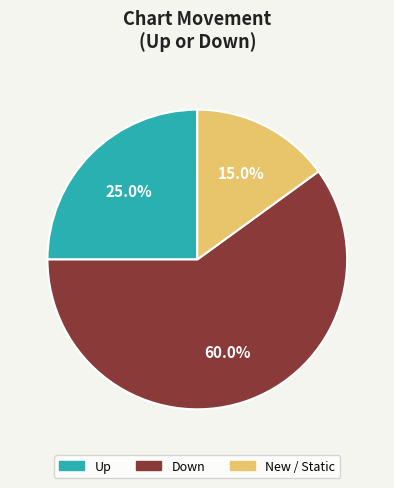

Is there any slice that represents more than half of the pie?

Yes